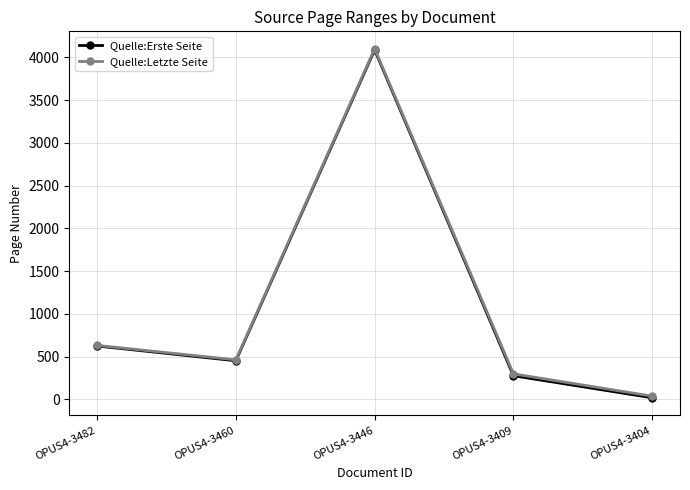

Reading left to right, extract all data points from this chart.

Quelle:Erste Seite: OPUS4-3482=623	OPUS4-3460=450	OPUS4-3446=4087	OPUS4-3409=275	OPUS4-3404=17
Quelle:Letzte Seite: OPUS4-3482=630	OPUS4-3460=461	OPUS4-3446=4100	OPUS4-3409=297	OPUS4-3404=36